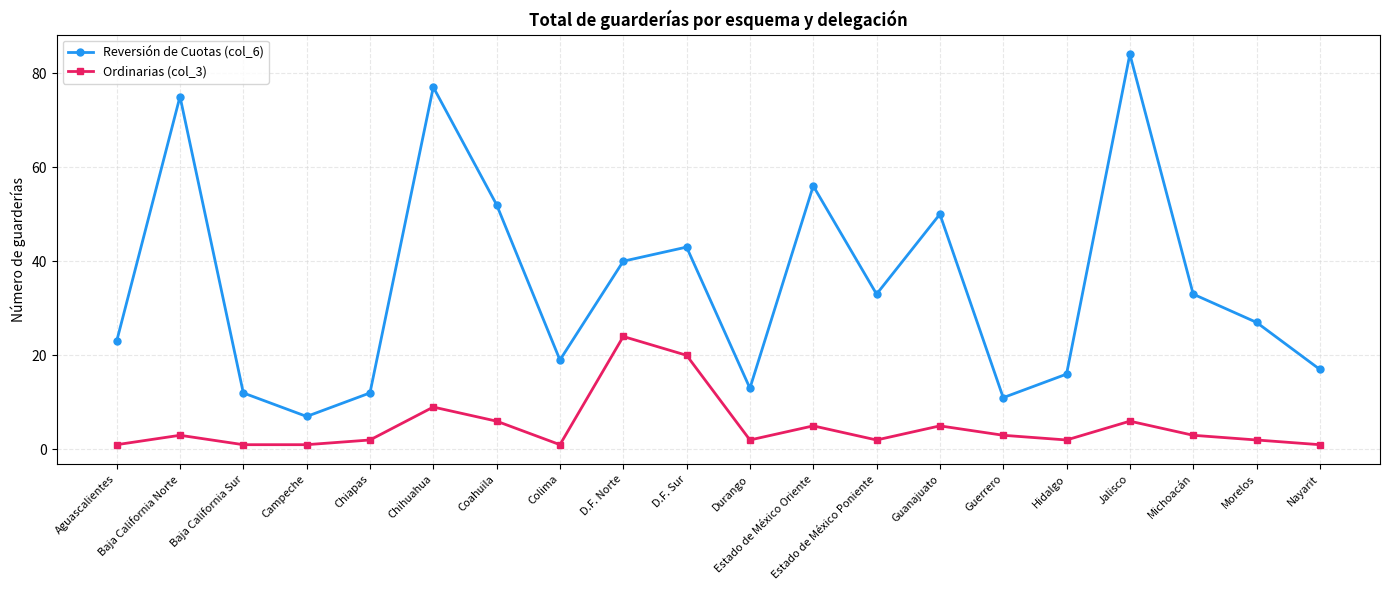

True or false: Ordinarias (col_3) and Reversión de Cuotas (col_6) cross at least once.

False